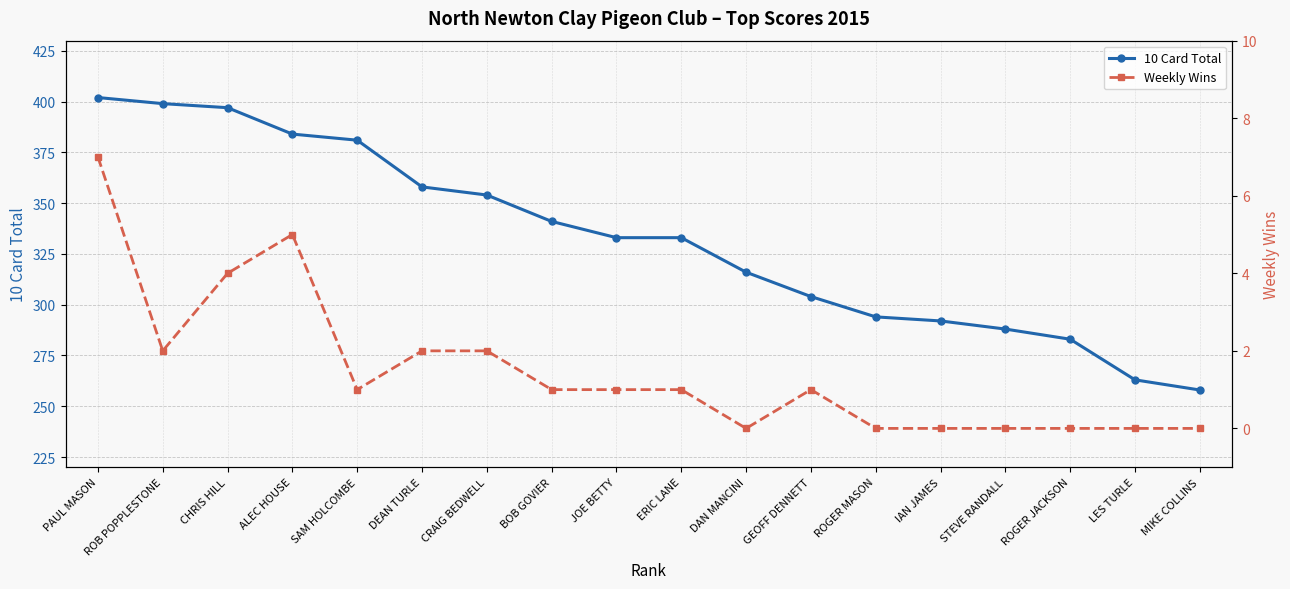

How many categories are shown in the chart?

18